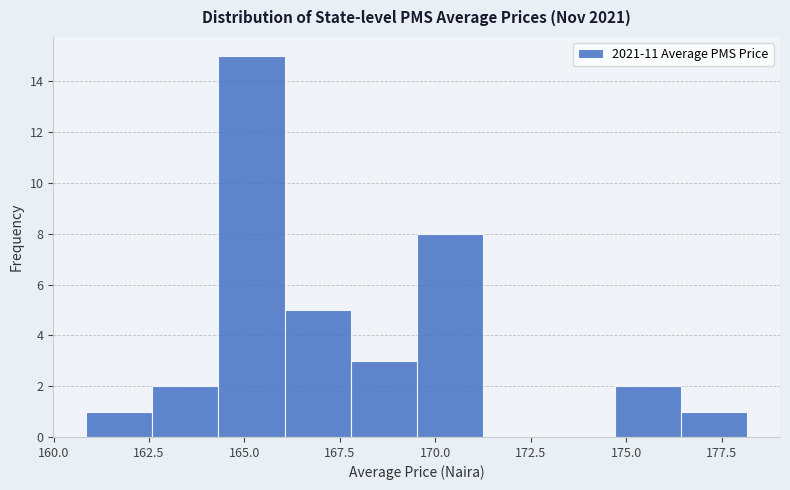

Read against the x-axis, roughly where is the centre of the tallest bar?

165.0